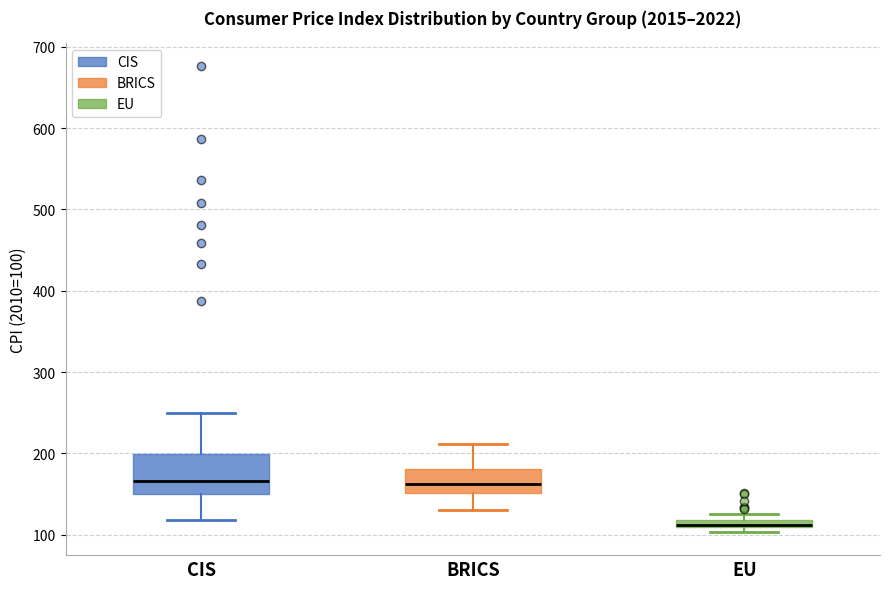

Comparing the boxes themselves (not the whiskers), which one is the tallest?

CIS